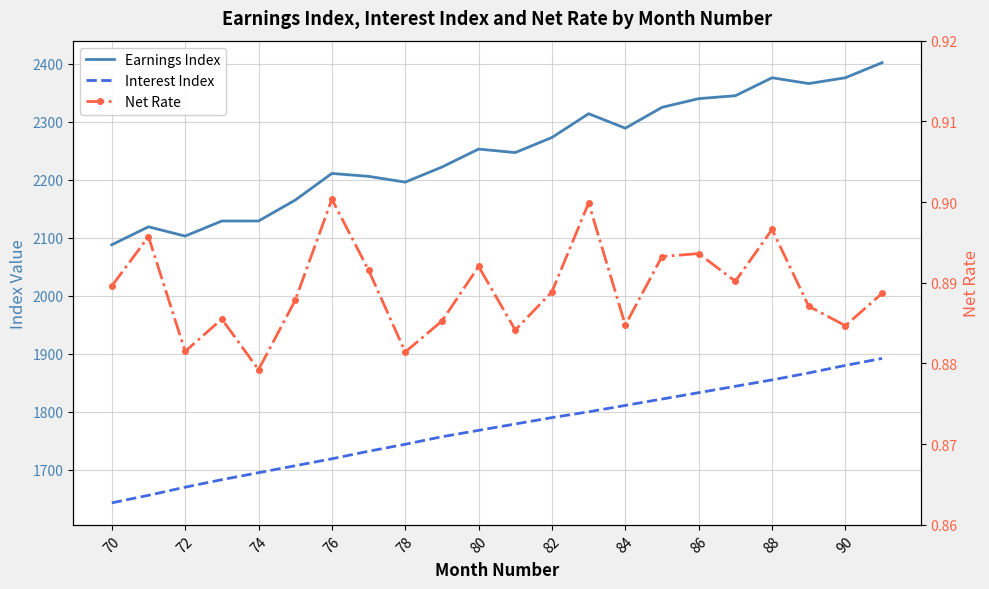

At how many categories does at least one series exceed 1617?

22